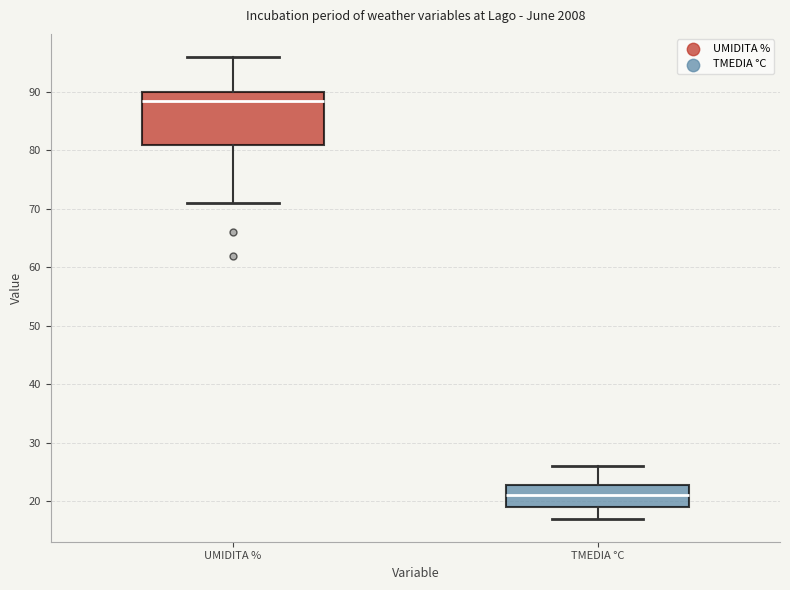

Comparing the boxes themselves (not the whiskers), which one is the tallest?

UMIDITA %